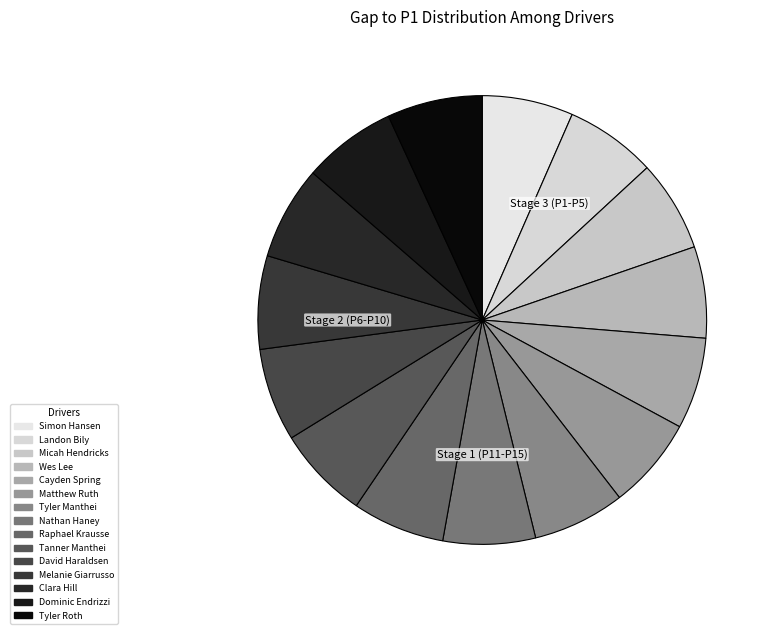

What is the change in value from Tanner Manthei to Melanie Giarrusso?

+1.4